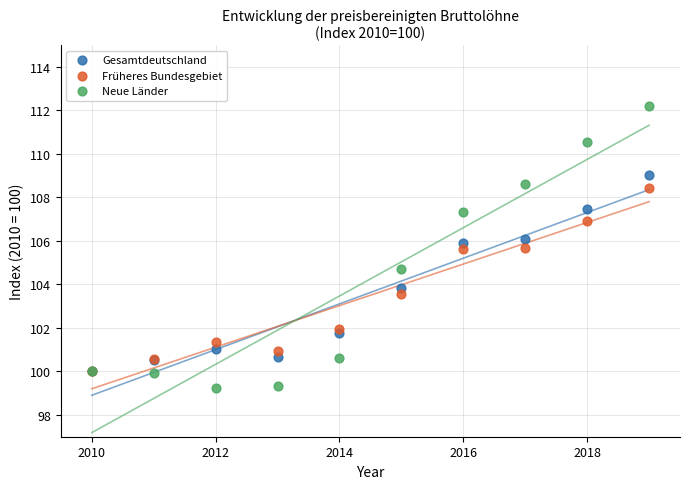

In the Neue Länder series, what Y value is closest to 105?

104.7